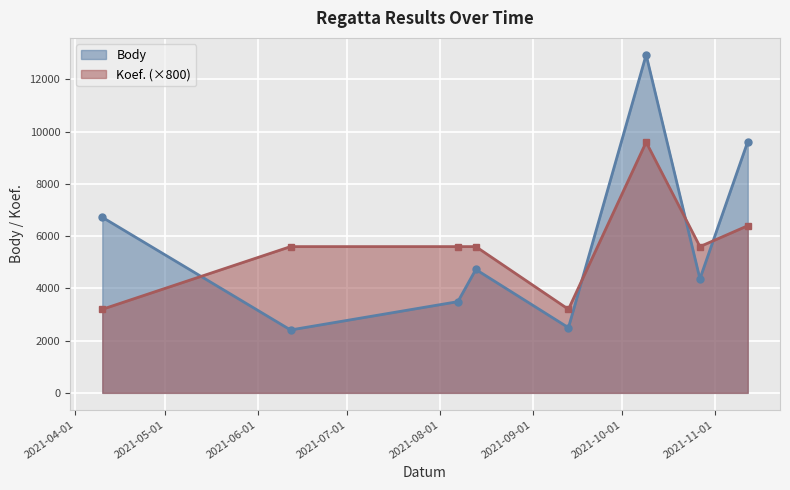

How many lines are shown in the chart?

2